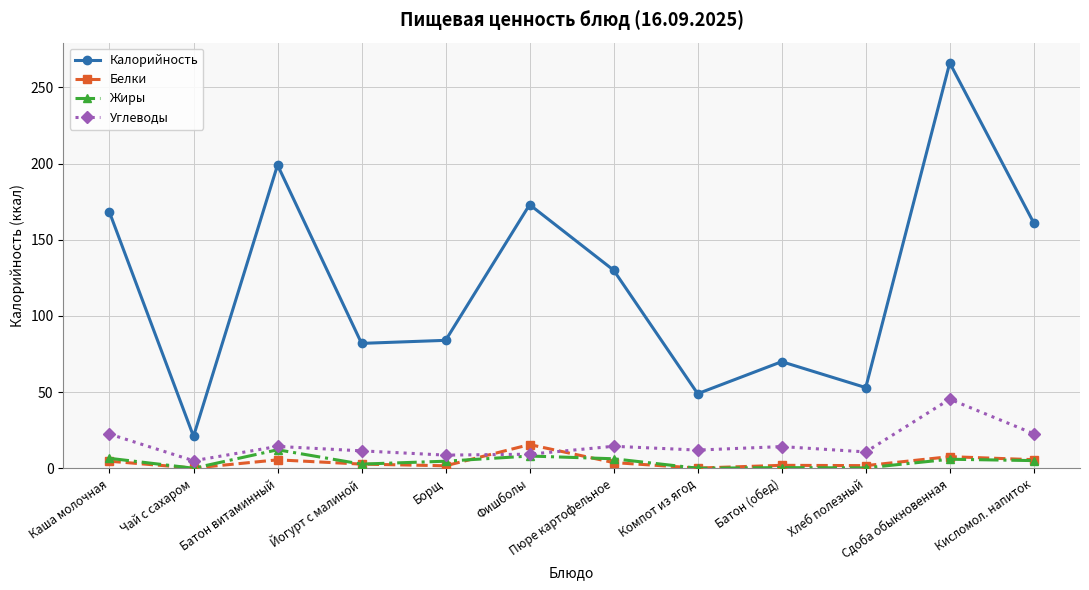

What is the label of the 10th point from the left?

Хлеб полезный